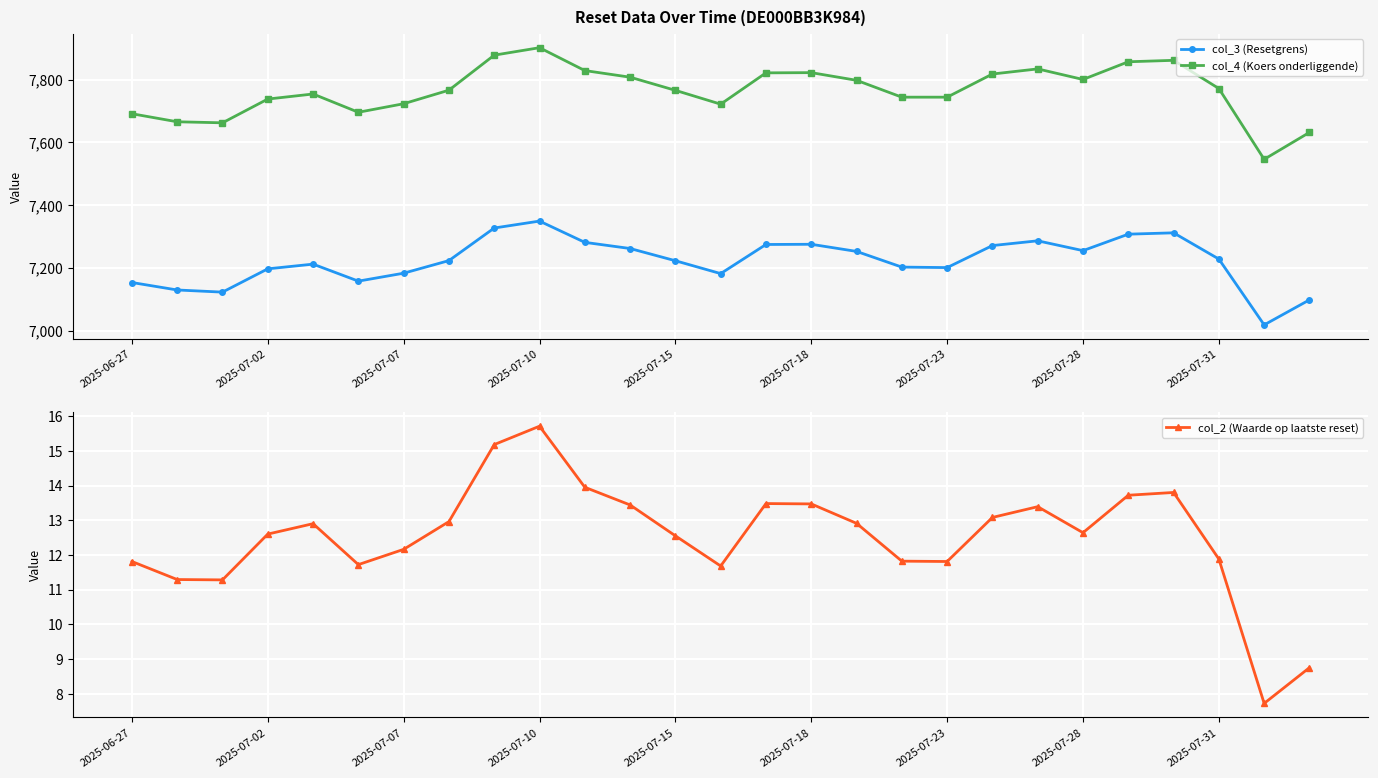

Reading right to left, list all the values displayed in this chart.

col_3 (Resetgrens): 7097.8	7017.9	7227.9	7311.6	7307.3	7254.8	7286.2	7271.0	7200.7	7202.3	7252.3	7275.1	7274.5	7181.5	7222.6	7261.6	7281.2	7349.1	7327.0	7223.0	7182.8	7157.5	7211.7	7196.7	7122.5	7129.3	7153.1
col_4 (Koers onderliggende): 7632.0	7546.2	7772.0	7862.0	7857.4	7800.9	7834.6	7818.3	7744.4	7744.4	7798.2	7822.7	7822.0	7722.1	7766.2	7808.2	7829.3	7902.2	7878.5	7766.7	7723.5	7696.3	7754.6	7738.4	7662.6	7665.9	7691.6
col_2 (Waarde op laatste reset): 8.8	7.7	11.9	13.8	13.7	12.6	13.4	13.1	11.8	11.8	12.9	13.5	13.5	11.7	12.6	13.4	13.9	15.7	15.2	13.0	12.2	11.7	12.9	12.6	11.3	11.3	11.8